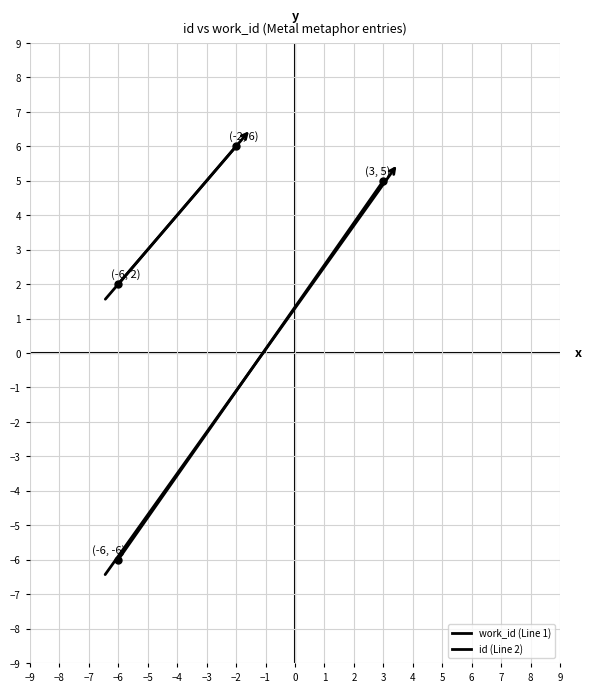

What is the value of the id (Line 2) point at the 1st from the left?

2